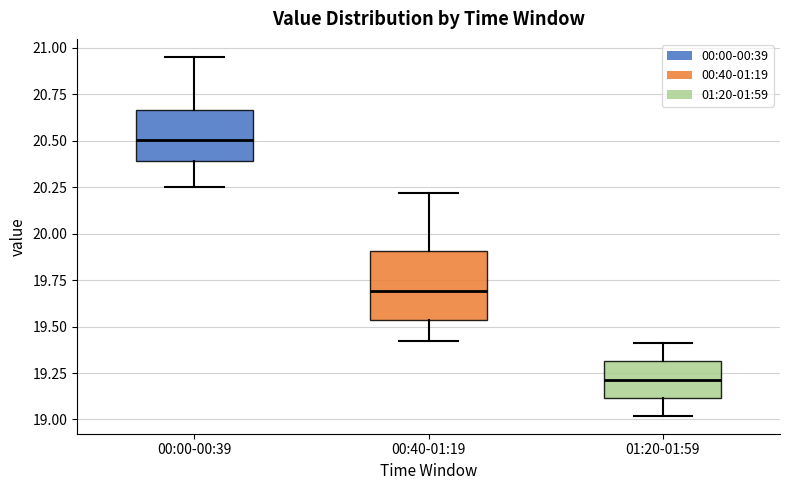

Reading left to right, read every box against the y-axis: the position of its median line, the range the box covers, and the ends of its whiskers. The values are not printed on the chart, so give them approximately, as read against the axis.

00:00-00:39: median 20.50, box 20.40 to 20.65, whiskers 20.25 to 20.95
00:40-01:19: median 19.70, box 19.55 to 19.90, whiskers 19.40 to 20.20
01:20-01:59: median 19.20, box 19.10 to 19.30, whiskers 19.00 to 19.40